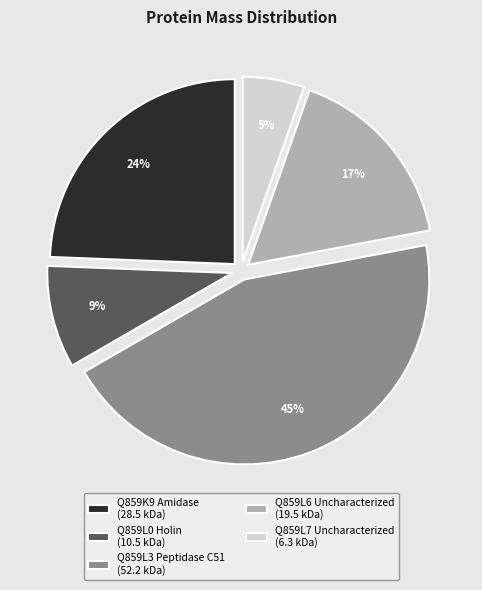

Which category has the biggest portion of the pie?

Q859L3 Peptidase C51